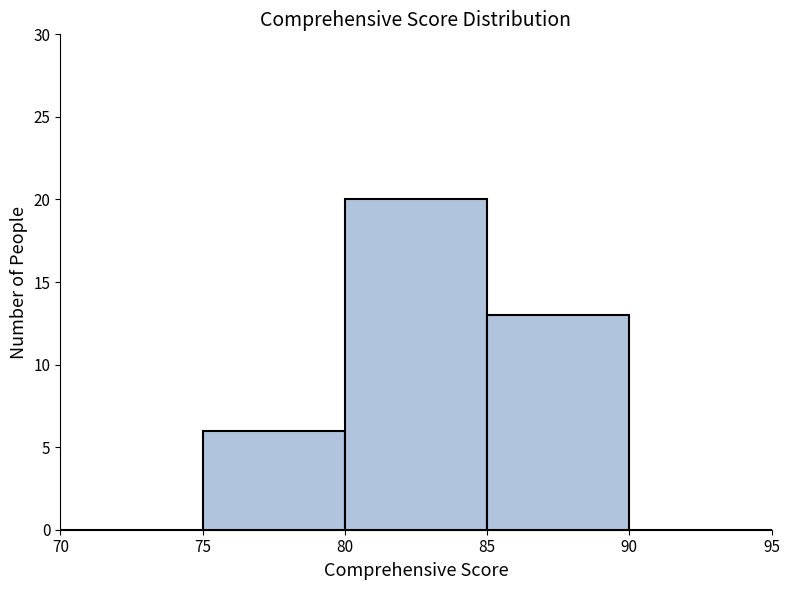

Reading left to right, transcribe this chart: for each bar, give the range it covers on the x-axis and its height. The values are not printed on the chart, so give them approximately, as read against the axis.

70 to 75: 0
75 to 80: 6
80 to 85: 20
85 to 90: 13
90 to 95: 0